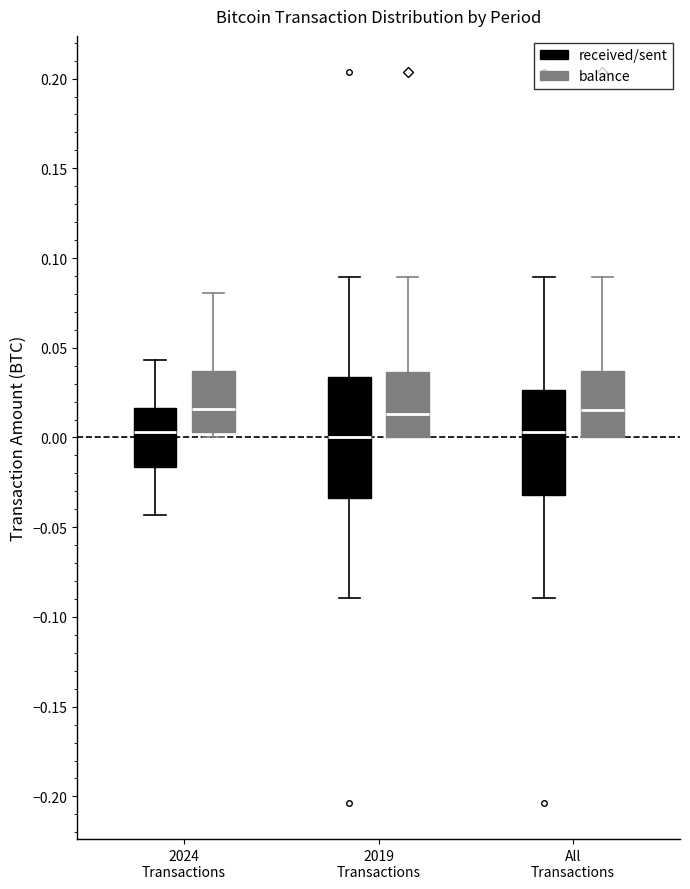

Where is the lower edge of the box for All Transactions (balance) on the y-axis? The values are not printed on the chart, so give them approximately, as read against the axis.

0.000